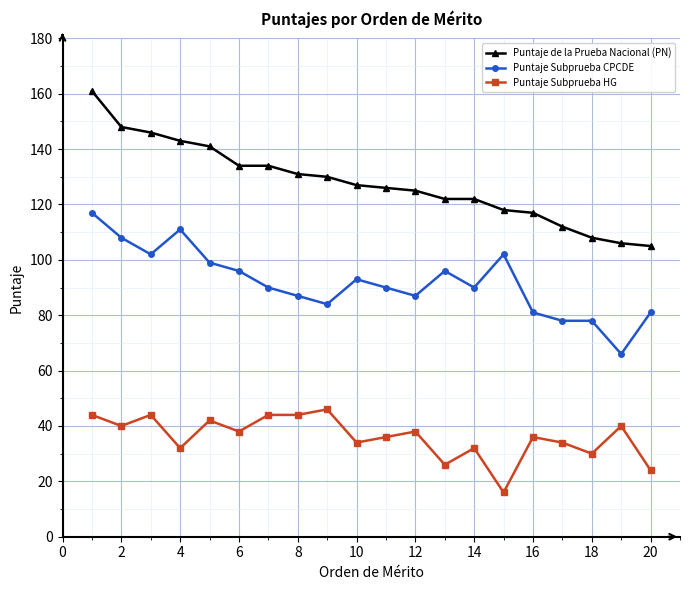

How many lines are shown in the chart?

3